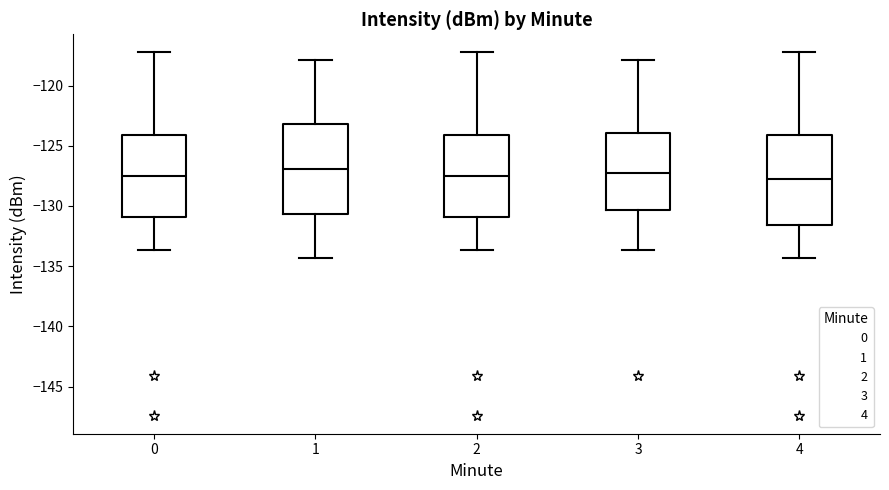

Where is the lower edge of the box at x = 0 on the y-axis? The values are not printed on the chart, so give them approximately, as read against the axis.

-131.0